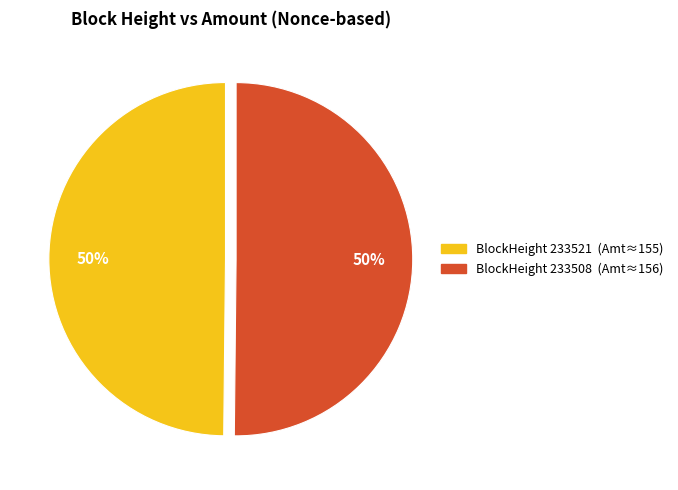

To the nearest percent, what is the average slice percentage?

50%